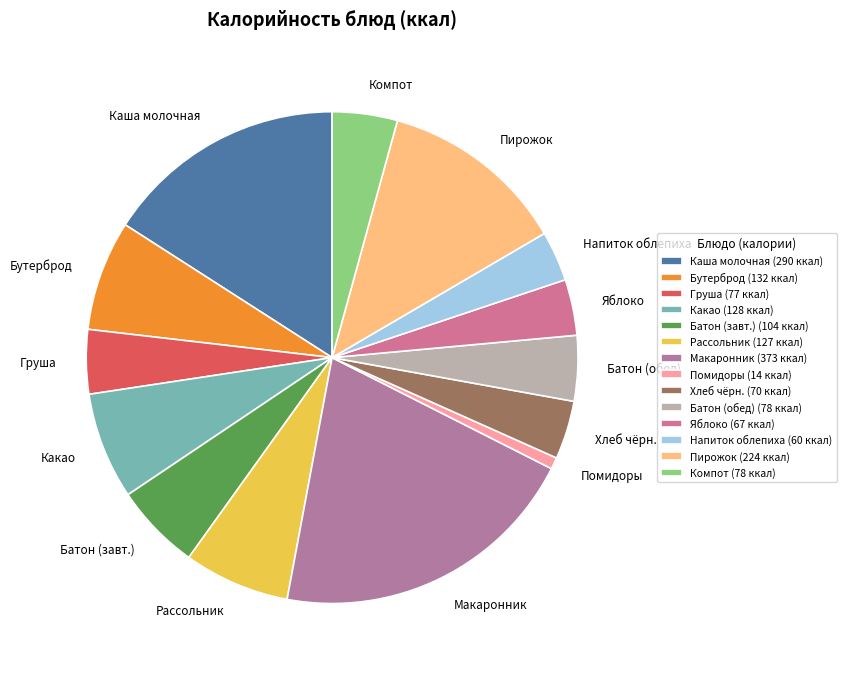

Is Рассольник the majority of the pie?

No